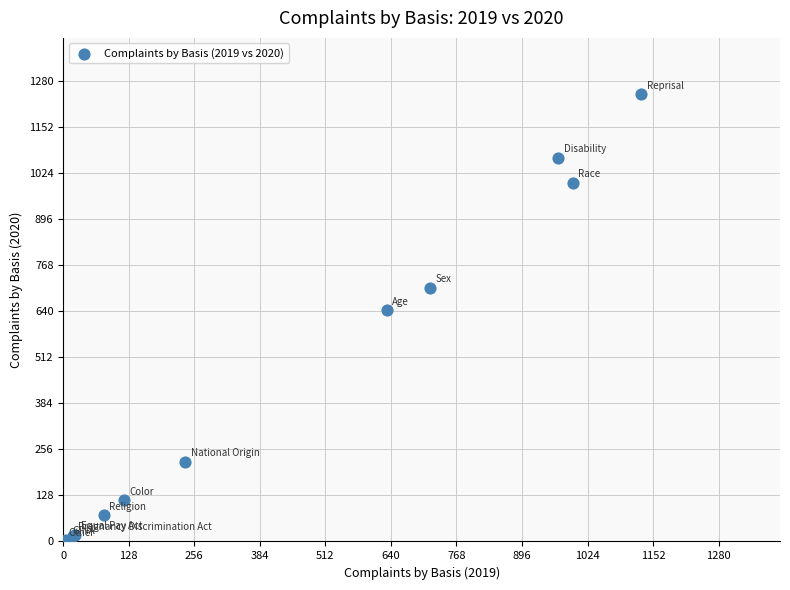

What Y value in the scatter plot is closest to 621?

643